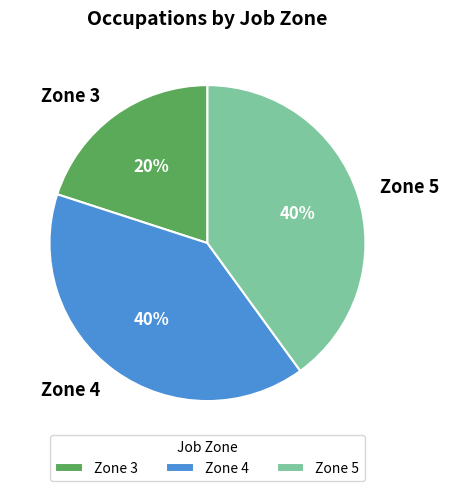

What is the smallest slice in the pie chart?

Zone 3